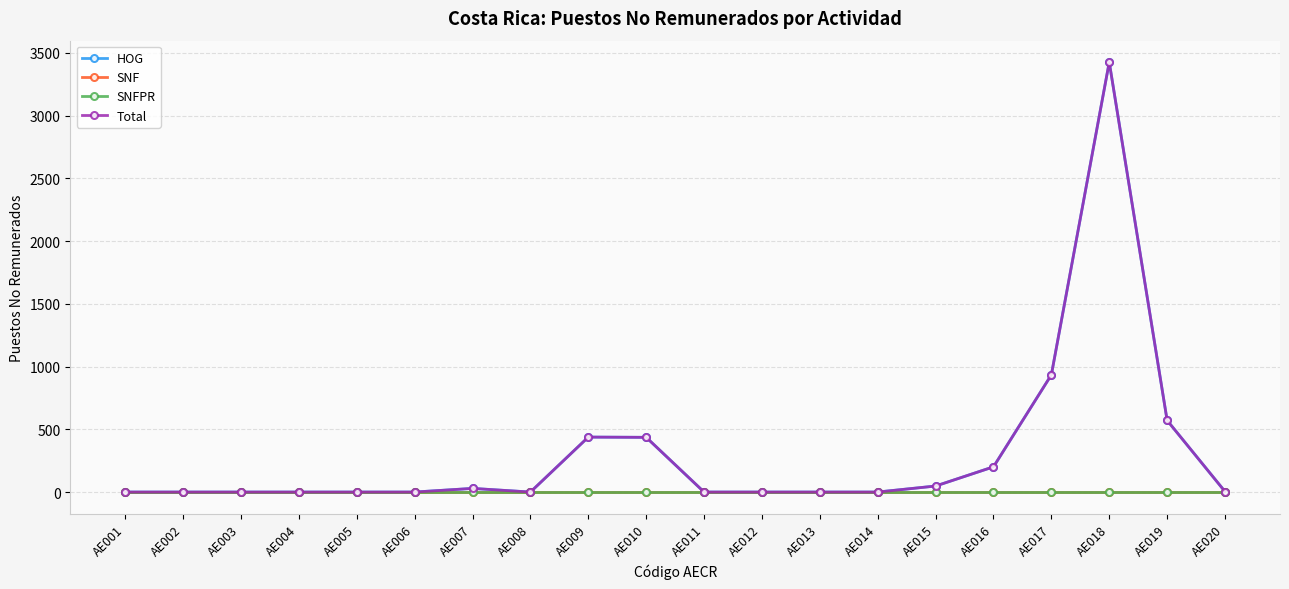

True or false: SNF has more than 2 interior local peaks.

False